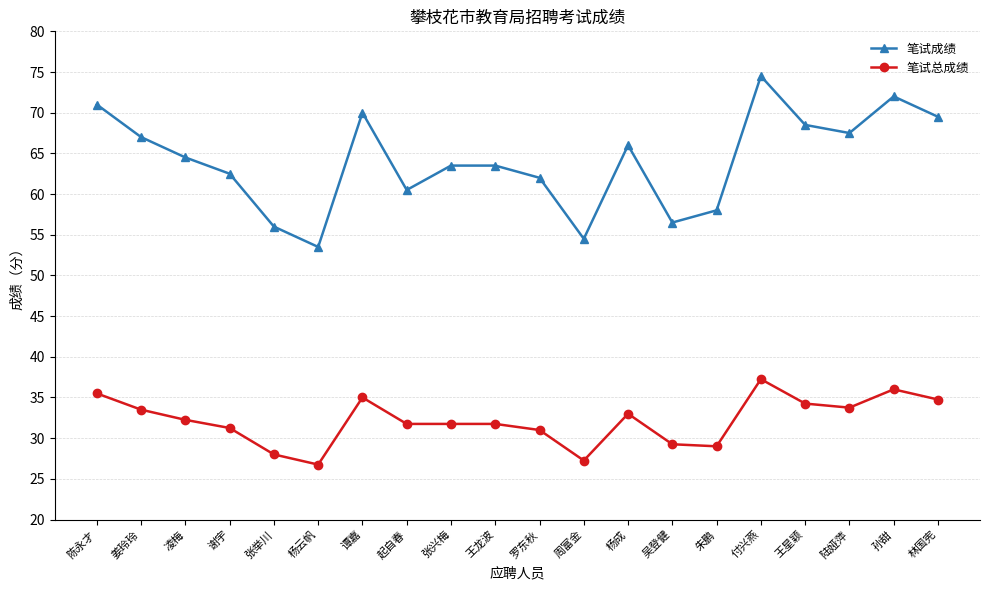

What are all the series names shown in the legend?

笔试成绩, 笔试总成绩